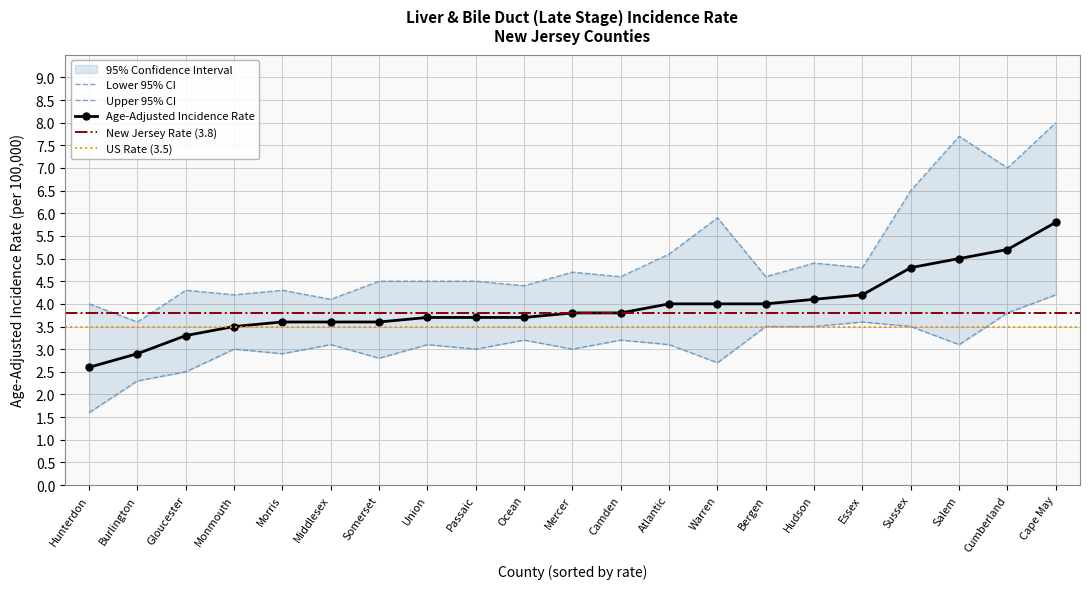

How many data points in Age-Adjusted Incidence Rate are less than 3?

2